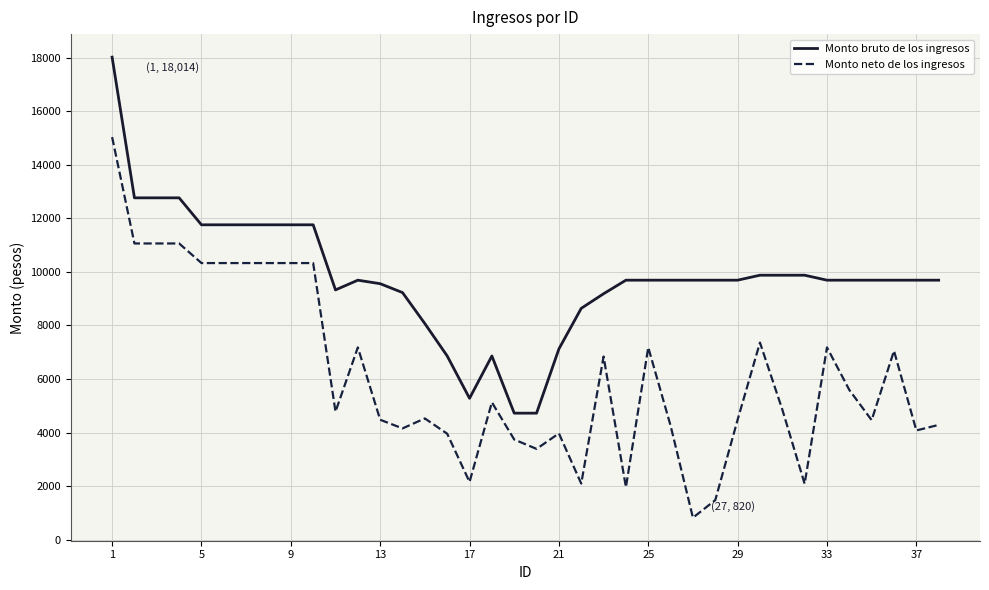

Which series has the widest spread of values?

Monto neto de los ingresos